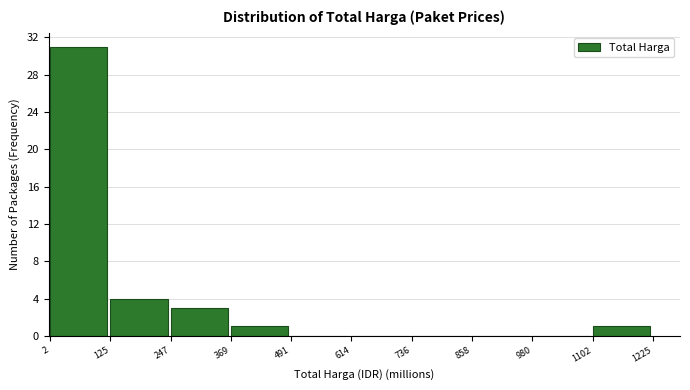

What is the height of the bar covering 2 to 125 on the x-axis? The values are not printed on the chart, so give them approximately, as read against the axis.

31